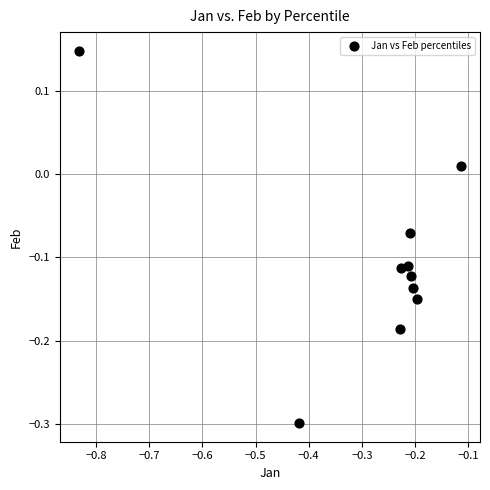

What is the average X value?

-0.3